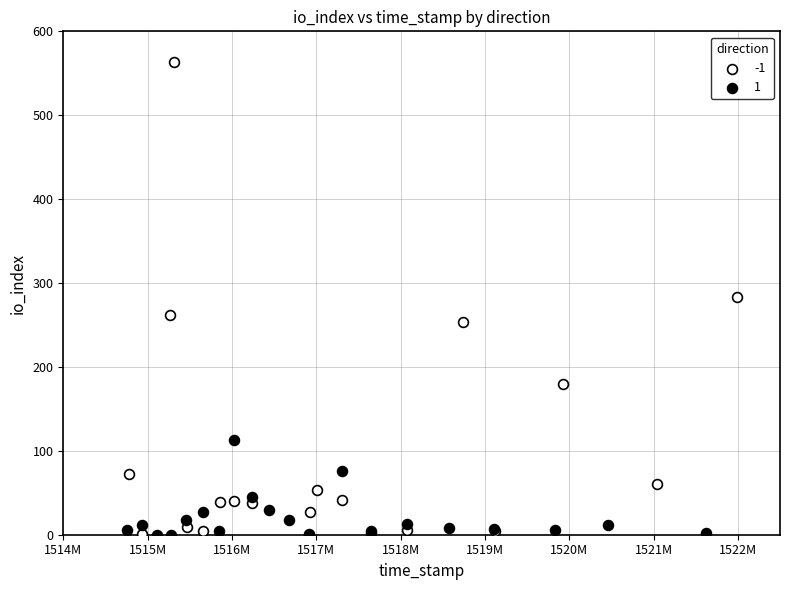

Which series contains the highest Y value?

-1